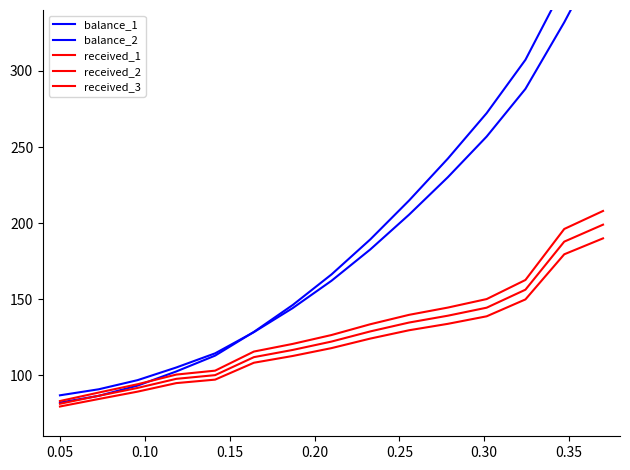

True or false: received_2 and received_3 intersect in this chart.

False